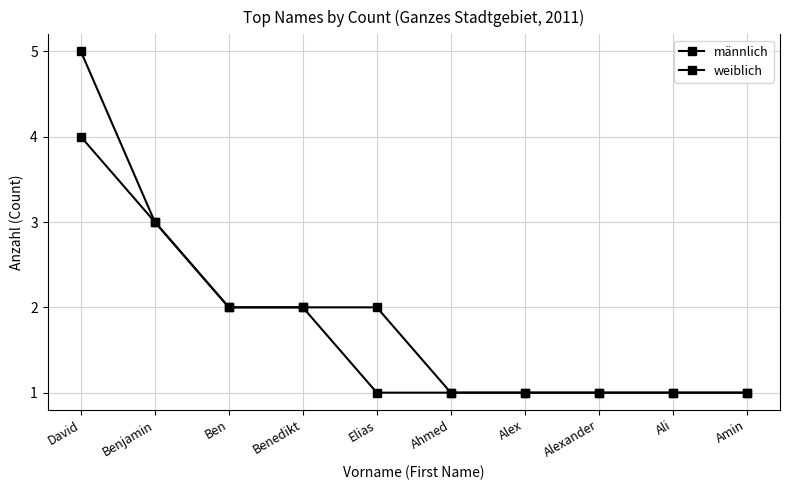

Does the chart have visible grid lines?

Yes